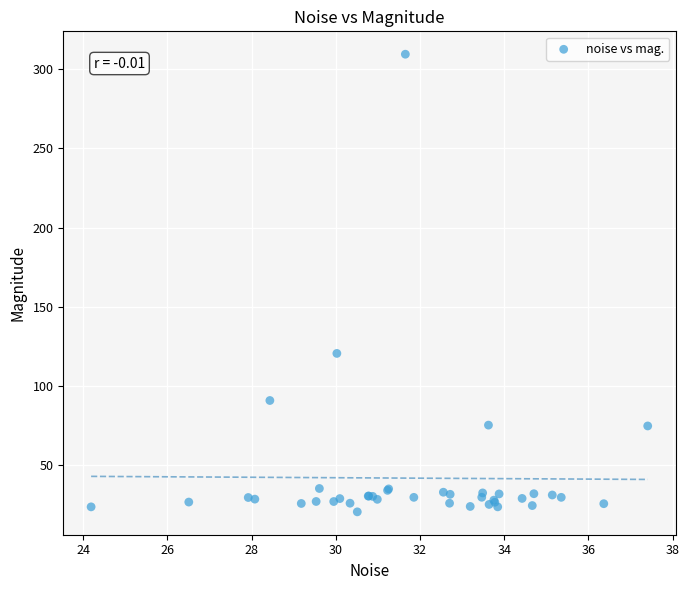

What Y value in the scatter plot is closest to 165?

120.6